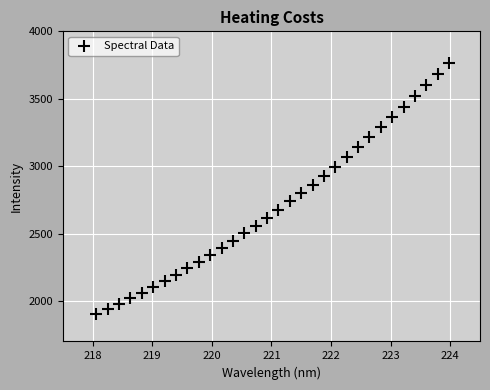

What is the range of Y values (max minus min)?

1860.8